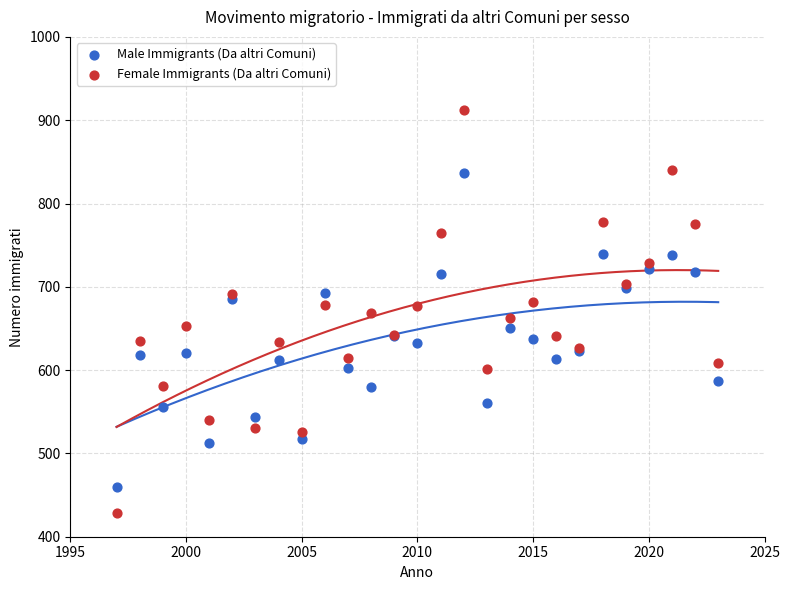

Which series contains the lowest Y value?

Female Immigrants (Da altri Comuni)